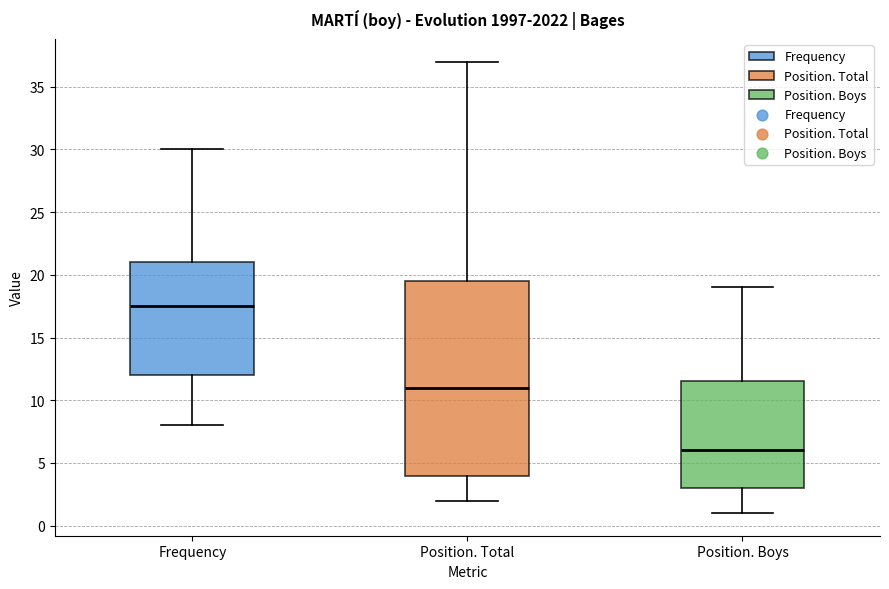

Where is the upper edge of the box for Position. Total on the y-axis? The values are not printed on the chart, so give them approximately, as read against the axis.

19.5